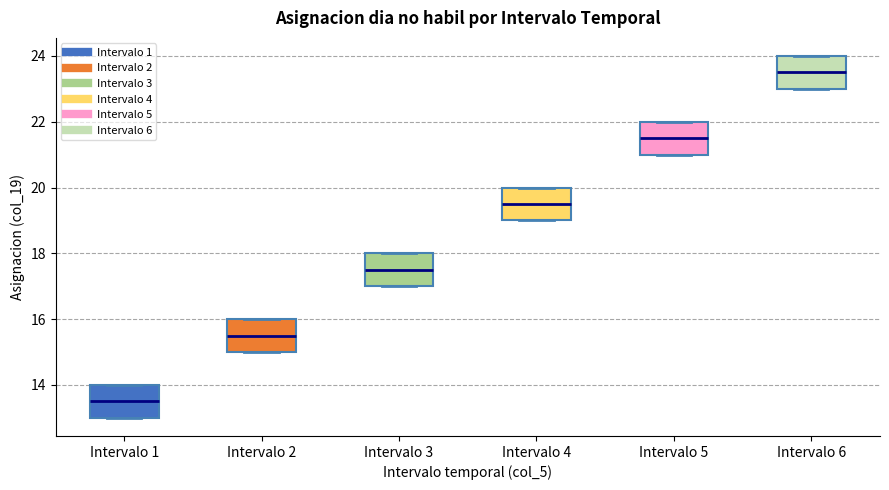

Which box's median line is the highest?

Intervalo 6